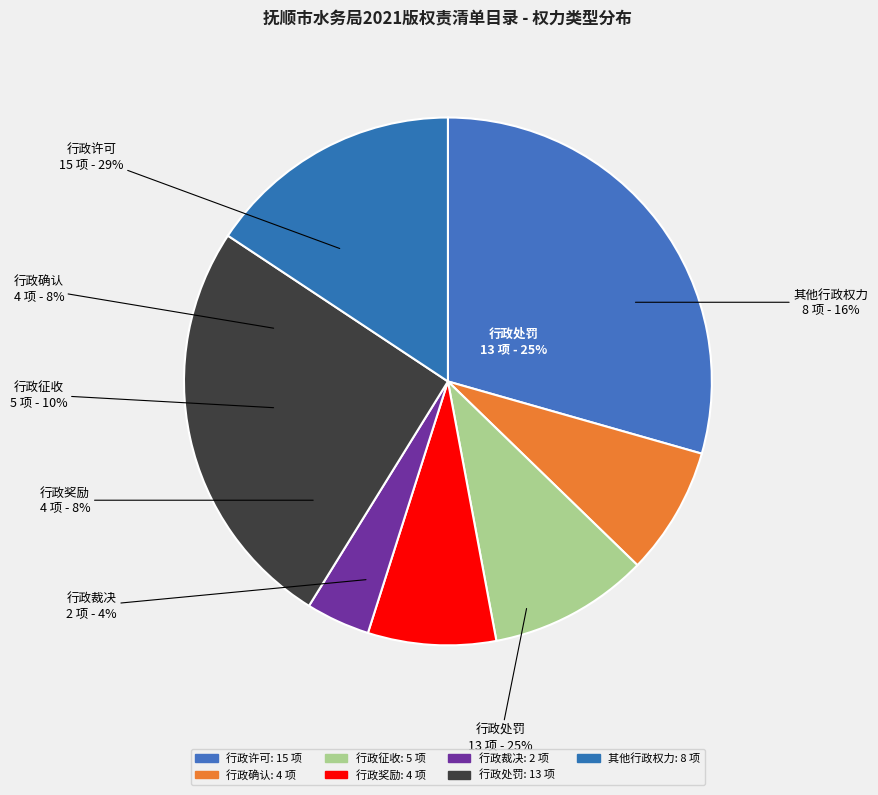

What is the total percentage of 行政裁决 and 其他行政权力?

19.6%